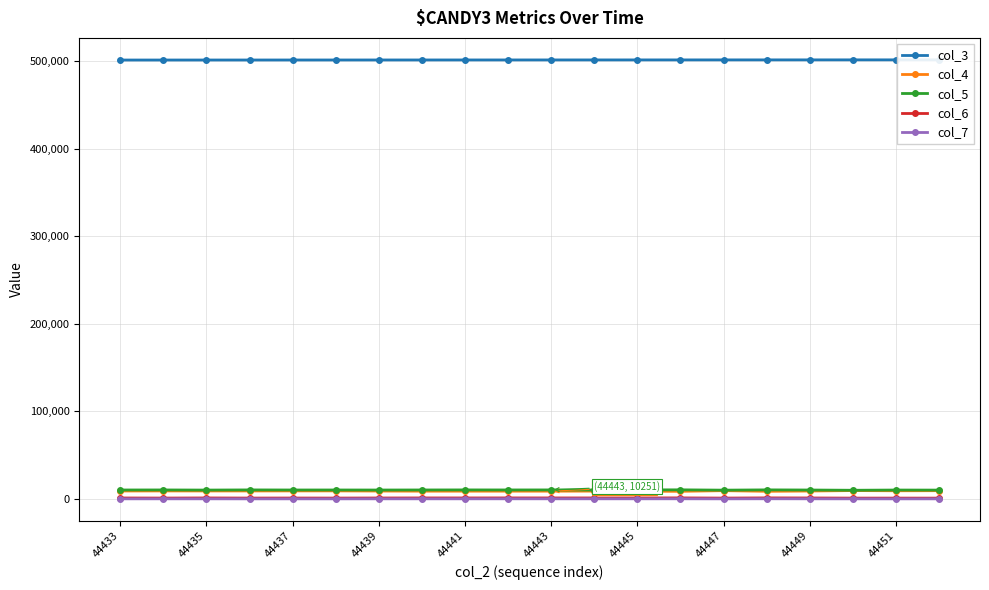

Does the chart display data point markers on the line(s)?

Yes